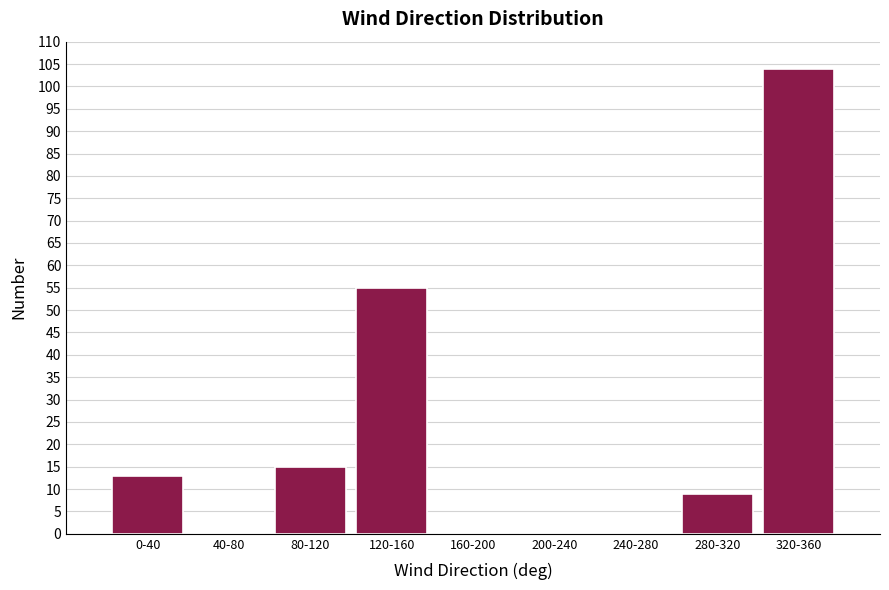

Reading left to right, list all the values displayed in this chart.

0-40=13	40-80=0	80-120=15	120-160=55	160-200=0	200-240=0	240-280=0	280-320=9	320-360=104